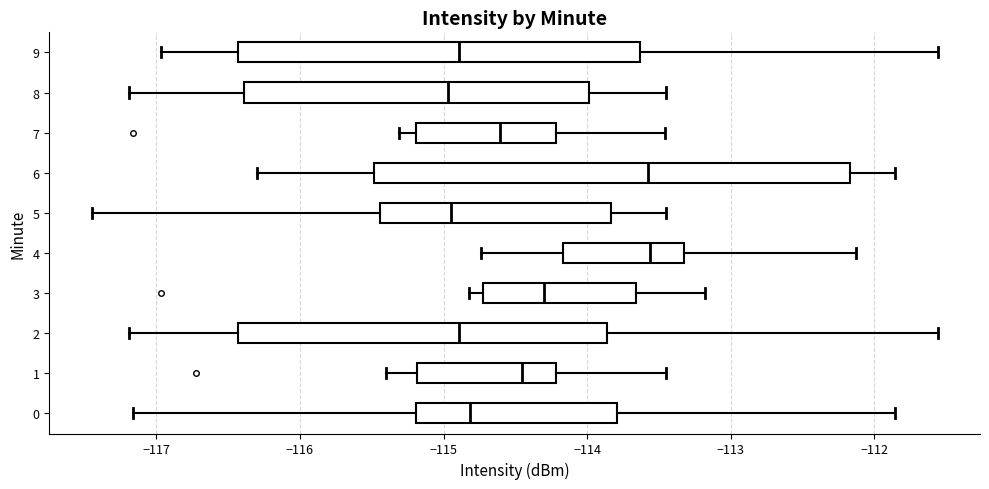

Where is the left edge of the box at y = 0 on the x-axis? The values are not printed on the chart, so give them approximately, as read against the axis.

-115.2